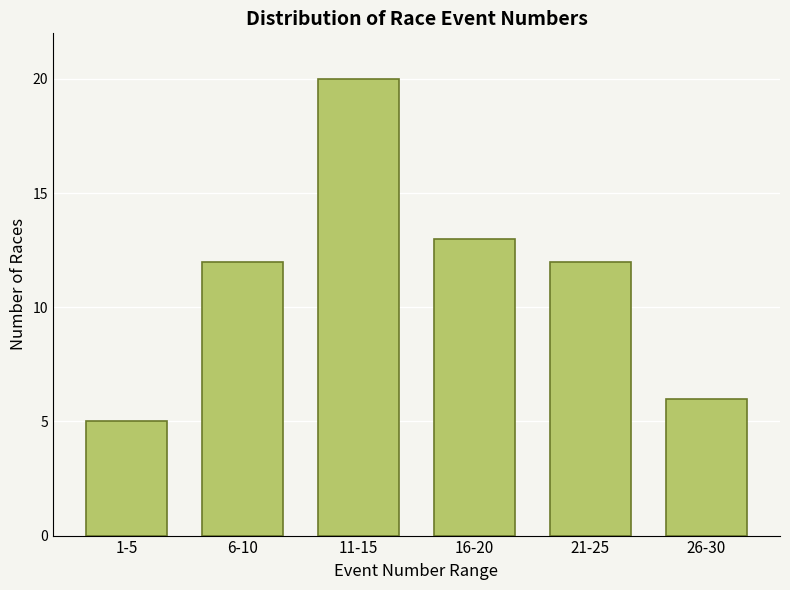

Reading left to right, list all the values displayed in this chart.

5	12	20	13	12	6